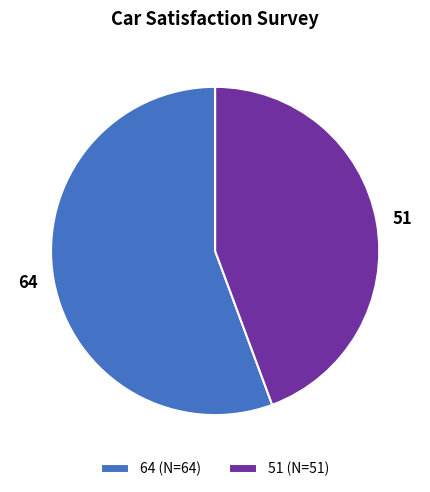

Combined, do 64 and 51 account for over 50%?

Yes